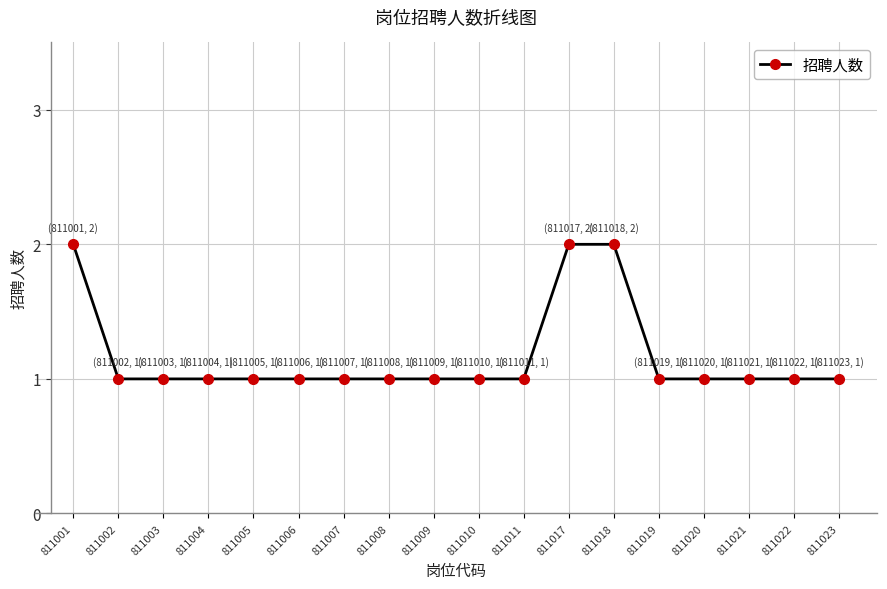

What is the maximum value shown in the chart?

2